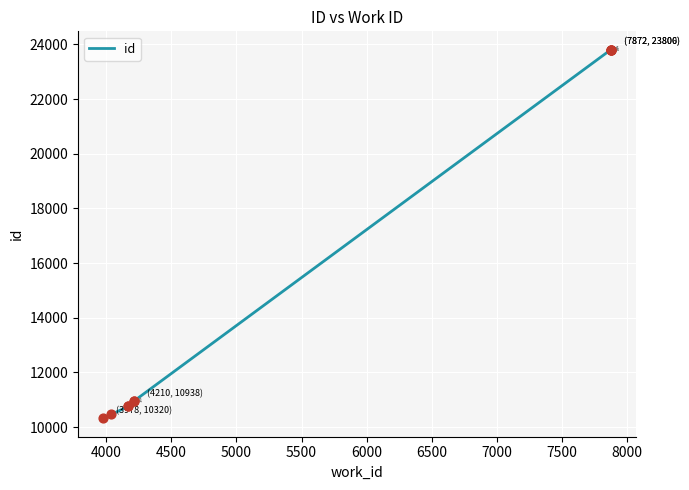

What is the change in value from 4500 to 8000?

+13049